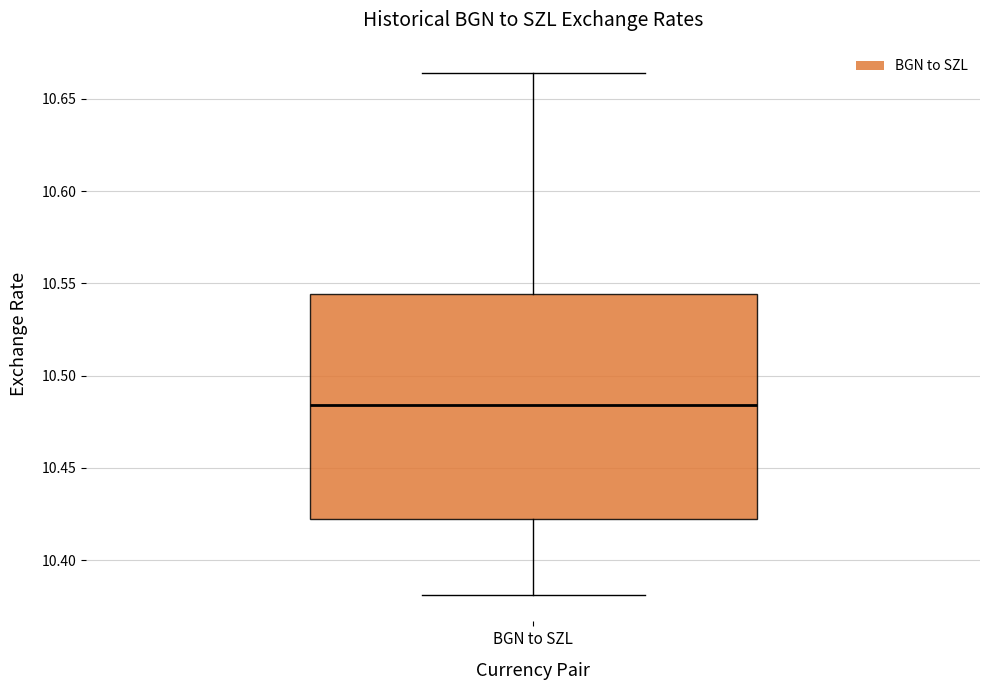

Where is the upper edge of the box for BGN to SZL on the y-axis? The values are not printed on the chart, so give them approximately, as read against the axis.

10.545